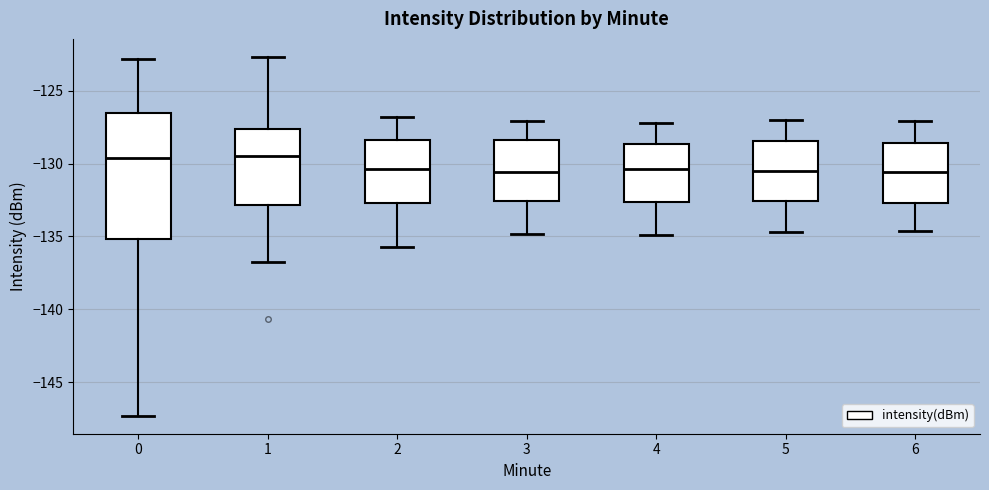

Where does the lower whisker of the box at x = 3 end on the y-axis? The values are not printed on the chart, so give them approximately, as read against the axis.

-135.0